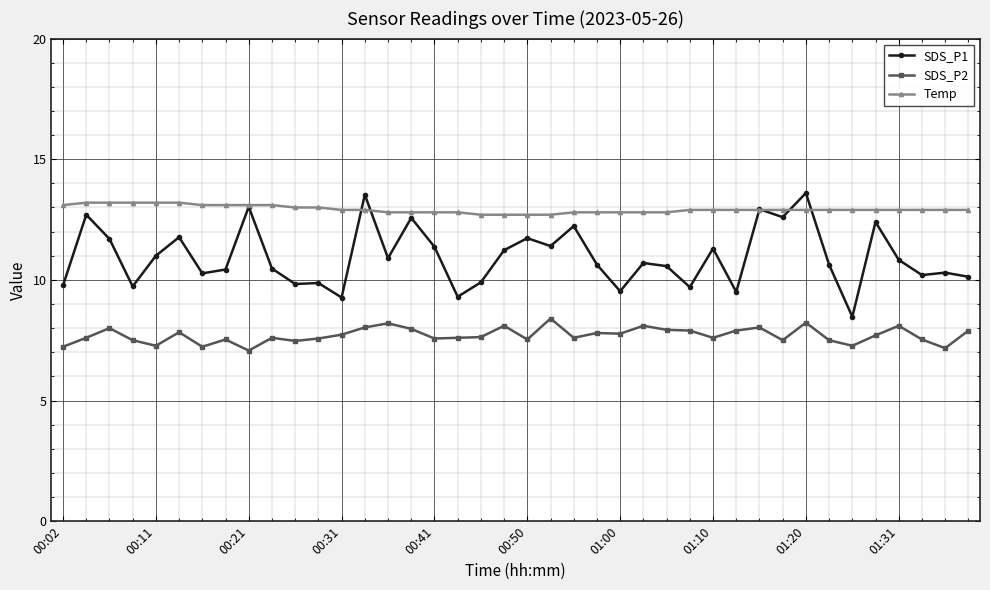

True or false: SDS_P2 has more than 0 points higher than both neighbors.

True